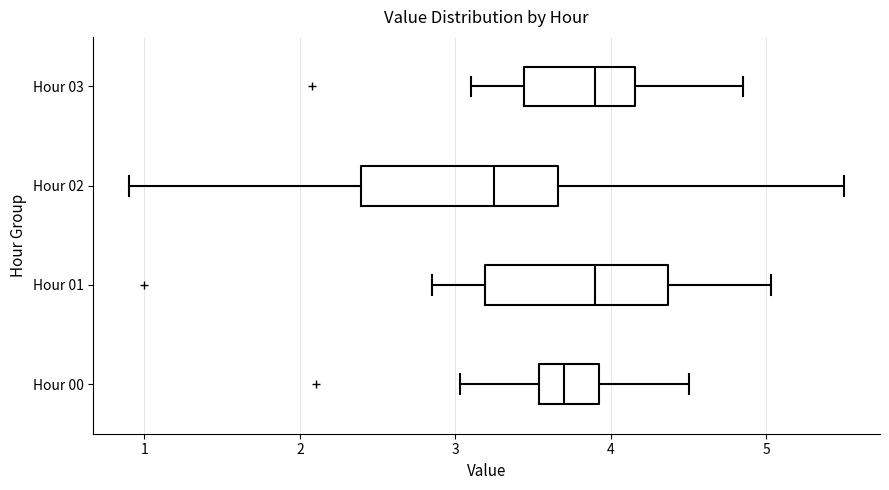

Reading bottom to top, read every box against the x-axis: the position of its median line, the range the box covers, and the ends of its whiskers. The values are not printed on the chart, so give them approximately, as read against the axis.

Hour 00: median 3.7, box 3.5 to 3.9, whiskers 3.0 to 4.5
Hour 01: median 3.9, box 3.2 to 4.4, whiskers 2.9 to 5.0
Hour 02: median 3.3, box 2.4 to 3.7, whiskers 0.9 to 5.5
Hour 03: median 3.9, box 3.4 to 4.2, whiskers 3.1 to 4.9